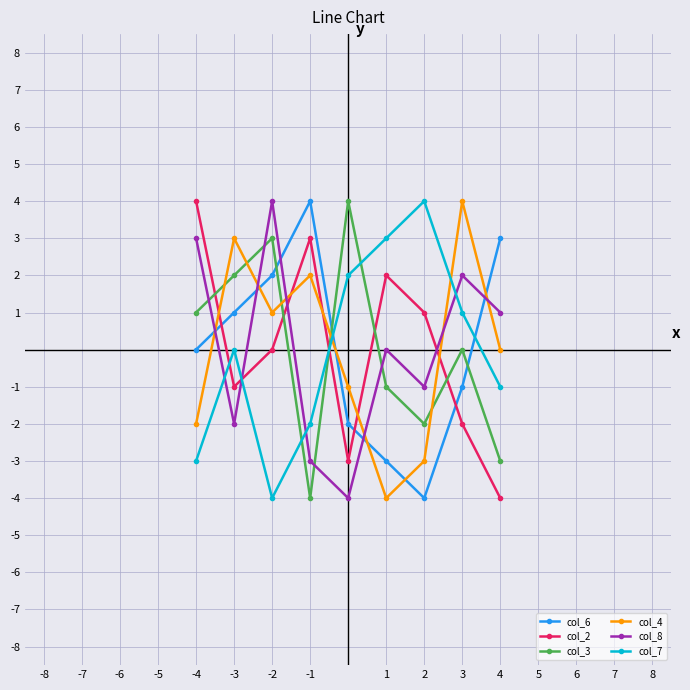

Is this an area chart (filled region under the line)?

No